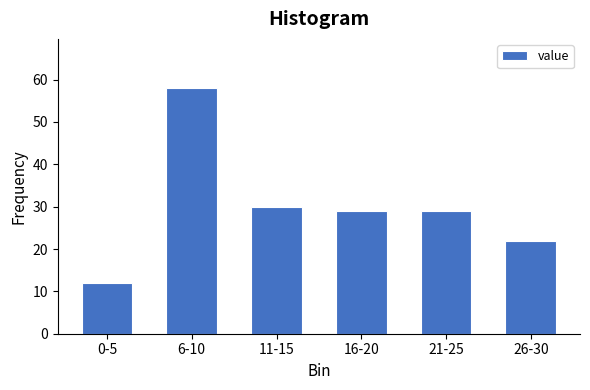

Reading left to right, list all the values displayed in this chart.

0-5=12	6-10=58	11-15=30	16-20=29	21-25=29	26-30=22